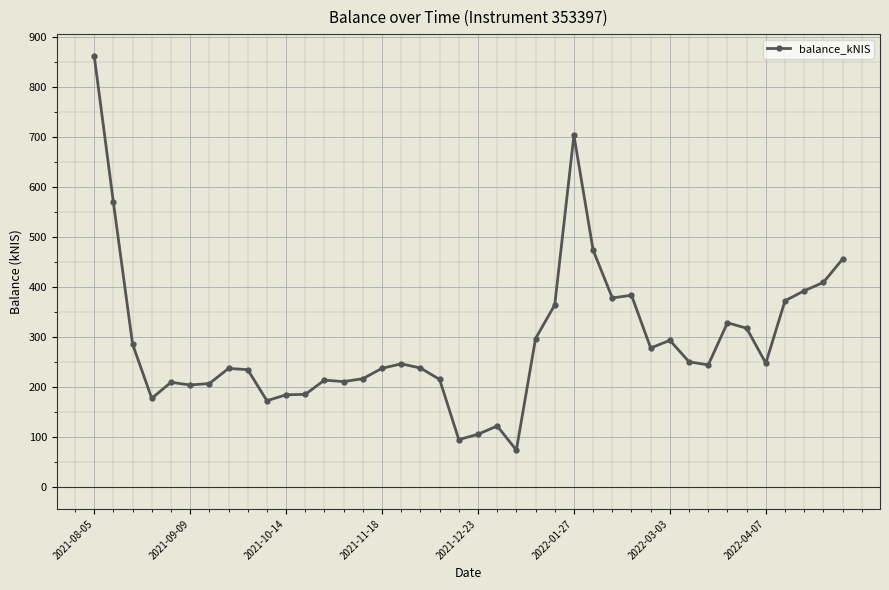

What is the difference between the second highest and minimum values?

628.7